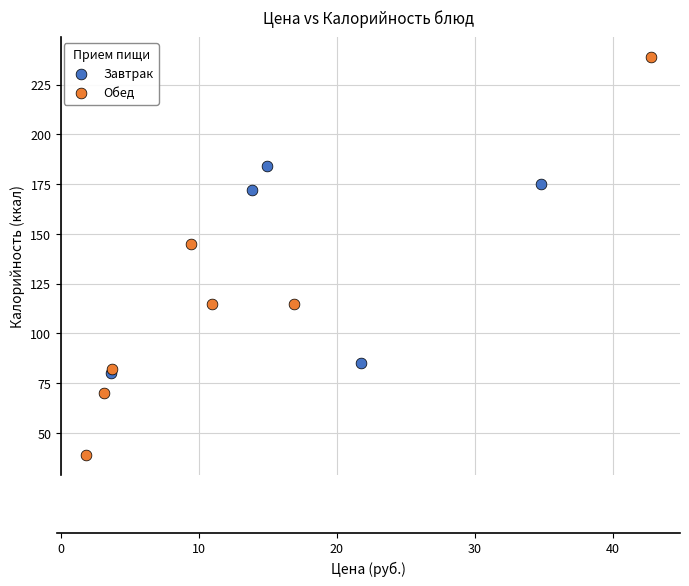

Which series contains the lowest Y value?

Обед